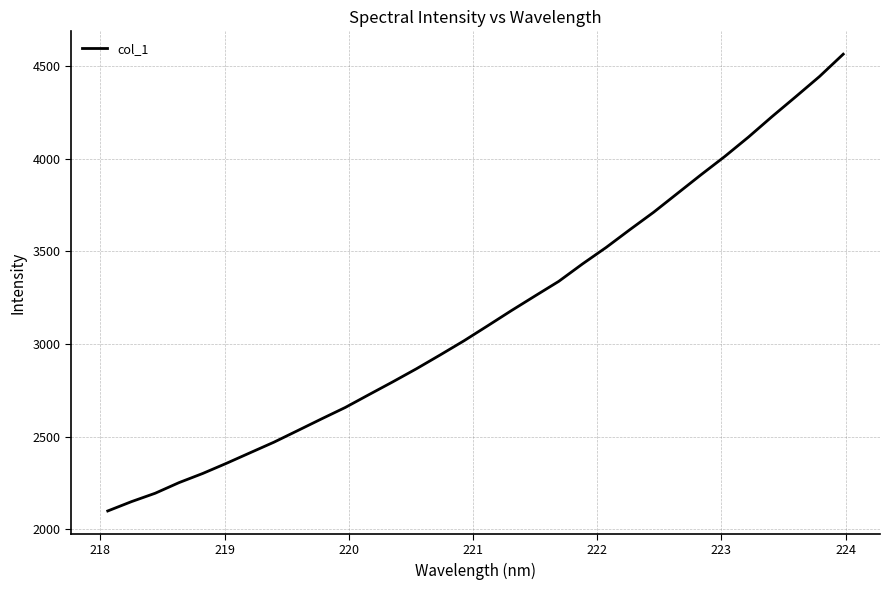

Does the chart have visible grid lines?

Yes